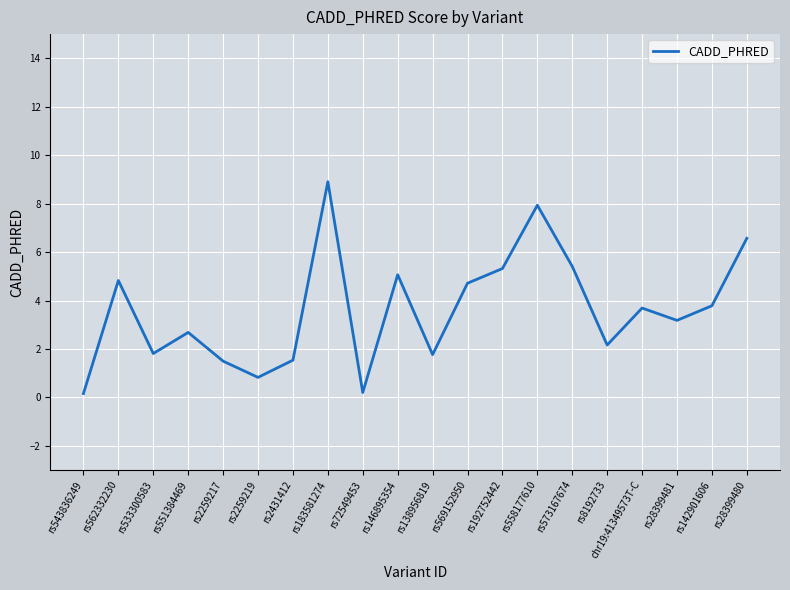

What is the difference between the values at rs533300583 and rs569152950?

2.9